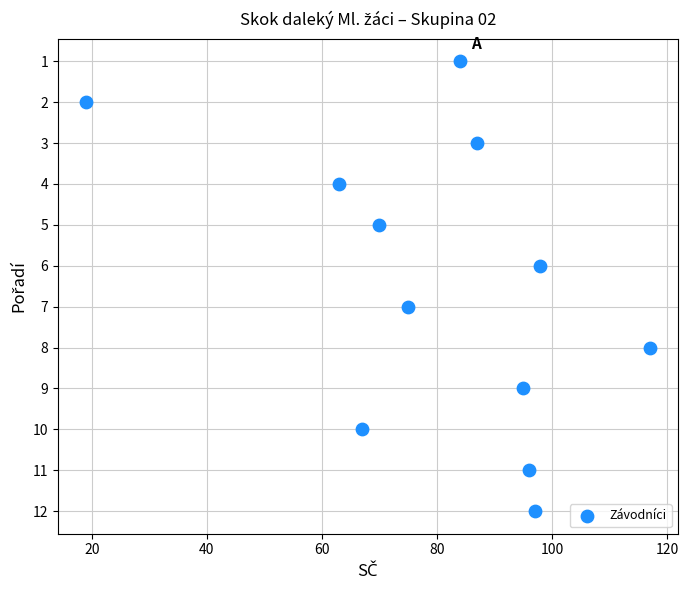

What is the average X value?

81